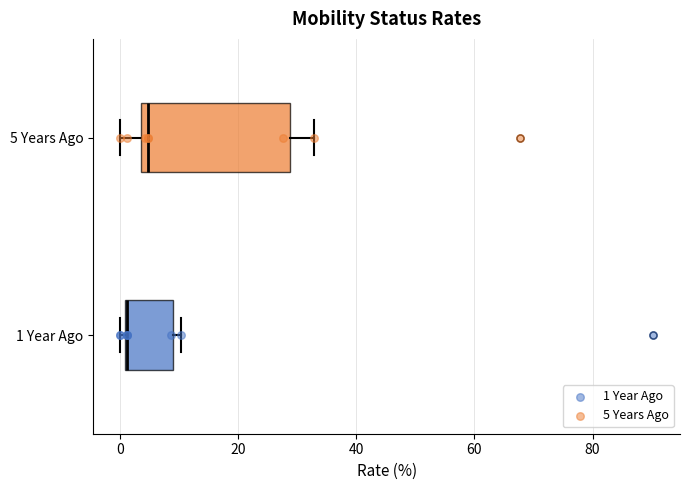

Reading bottom to top, read every box against the x-axis: the position of its median line, the range the box covers, and the ends of its whiskers. The values are not printed on the chart, so give them approximately, as read against the axis.

1 Year Ago: median 2 (drawn on the box's left edge), box 0 to 10, whiskers 0 (just left of the box's left edge) to 10 (just right of the box's right edge)
5 Years Ago: median 4 (just right of the box's left edge), box 4 to 28, whiskers 0 to 32